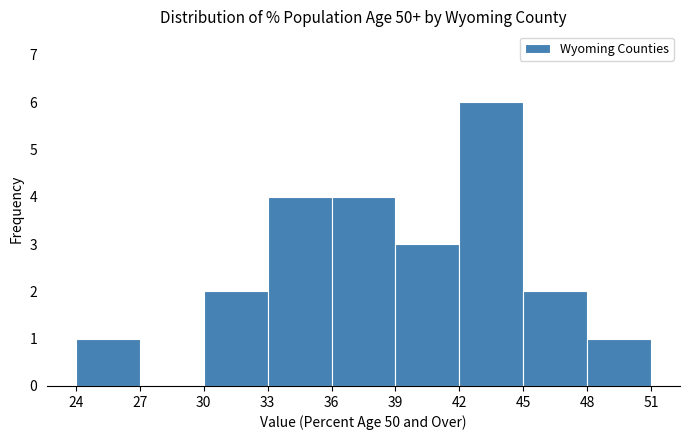

Over which range of the x-axis is the bar tallest?

42 to 45